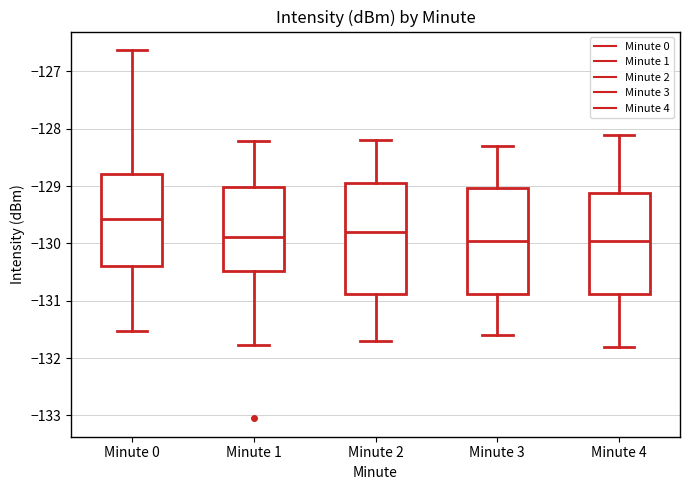

Reading left to right, read every box against the y-axis: the position of its median line, the range the box covers, and the ends of its whiskers. The values are not printed on the chart, so give them approximately, as read against the axis.

Minute 0: median -129.6, box -130.4 to -128.8, whiskers -131.5 to -126.6
Minute 1: median -129.9, box -130.5 to -129.0, whiskers -131.8 to -128.2
Minute 2: median -129.8, box -130.9 to -128.9, whiskers -131.7 to -128.2
Minute 3: median -129.9, box -130.9 to -129.0, whiskers -131.6 to -128.3
Minute 4: median -129.9, box -130.9 to -129.1, whiskers -131.8 to -128.1